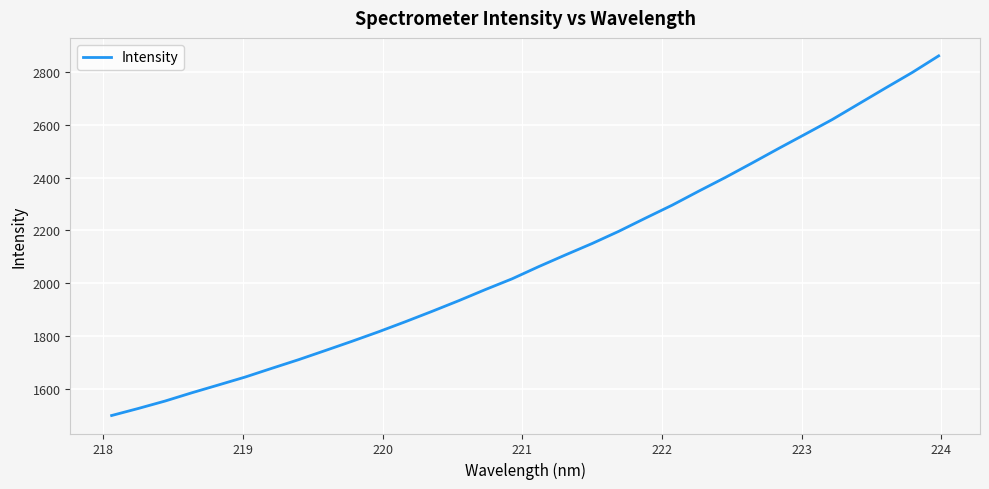

How many lines are shown in the chart?

1